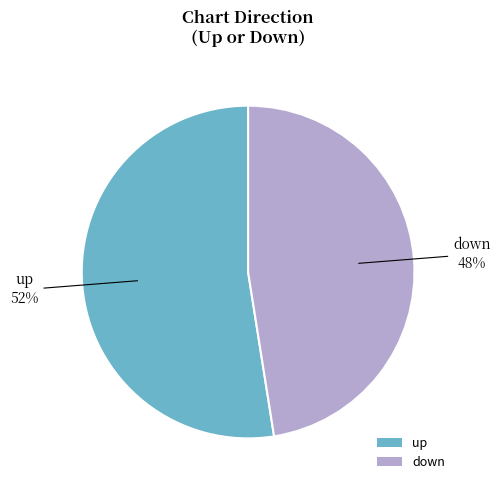

Does down represent more than half of the total?

No